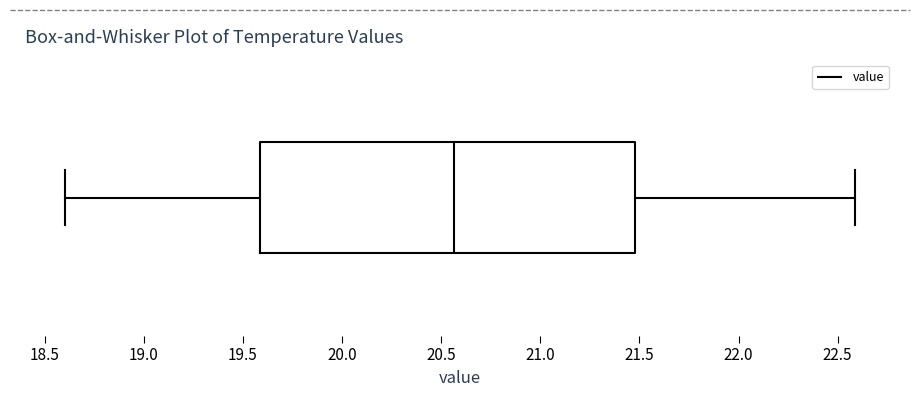

Read this box plot against the x-axis: the position of the median line, the range covered by the box, and the ends of both whiskers. The values are not printed on the chart, so give them approximately, as read against the axis.

median 20.55, box 19.60 to 21.50, whiskers 18.60 to 22.60